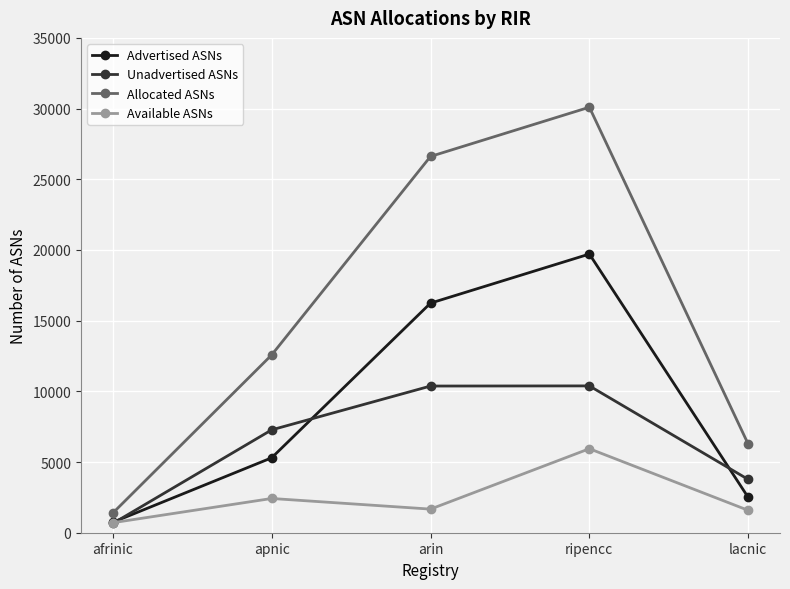

What is the sum of the Advertised ASNs values at ripencc and apnic?

25010